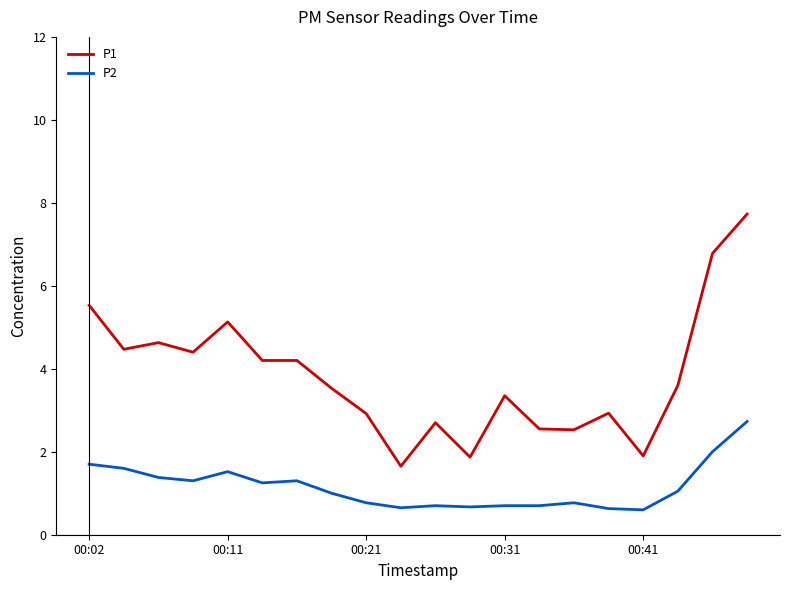

Which series has the largest range (max minus min)?

P1